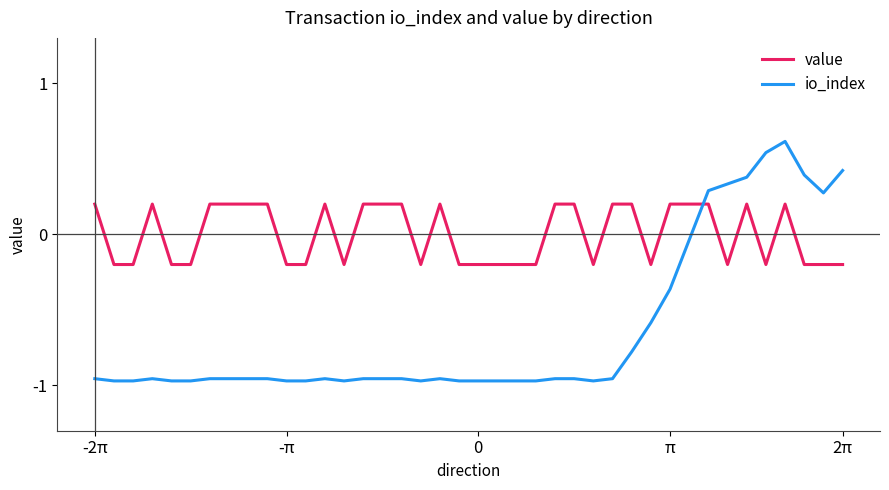

Which series ends up on top after the final intersection of value and io_index?

io_index